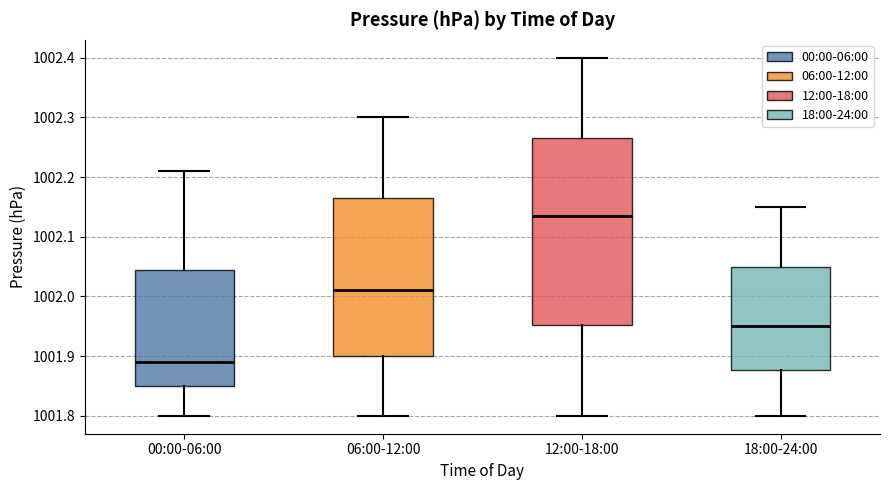

Where does the median line of the box for 12:00-18:00 sit on the y-axis? The values are not printed on the chart, so give them approximately, as read against the axis.

1002.14